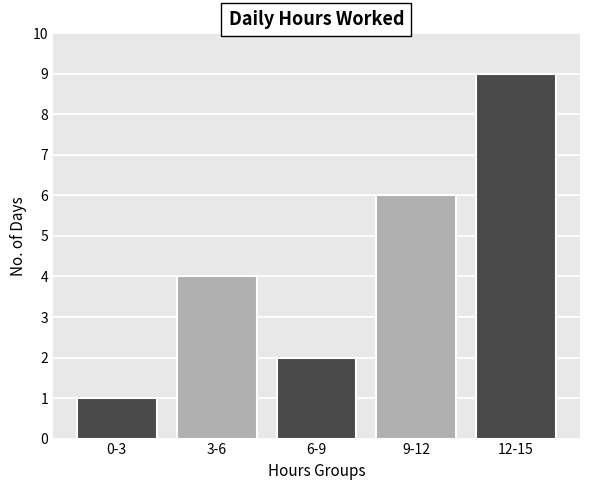

Reading left to right, what are all the values shown in this chart?

0-3=1	3-6=4	6-9=2	9-12=6	12-15=9